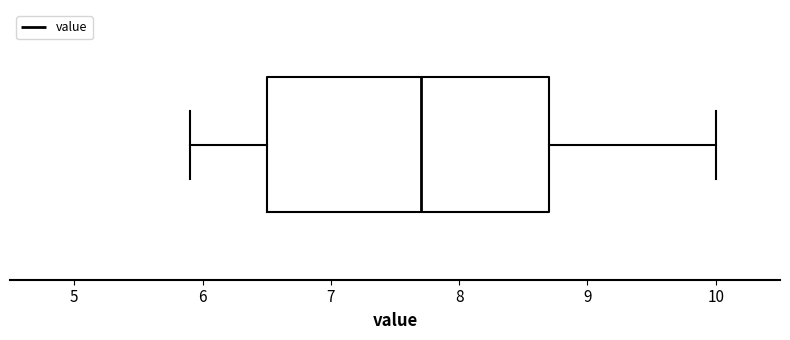

Where is the left edge of the box on the x-axis? The values are not printed on the chart, so give them approximately, as read against the axis.

6.5